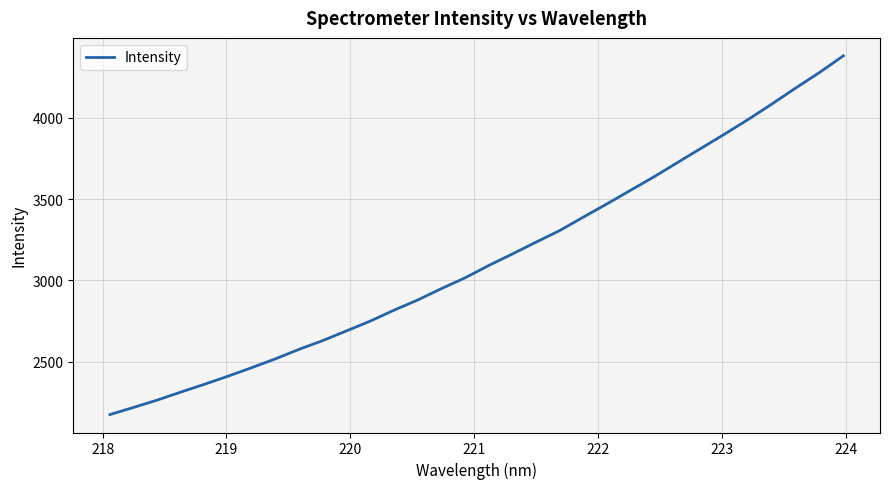

What is the difference between the maximum and minimum values?

2205.3